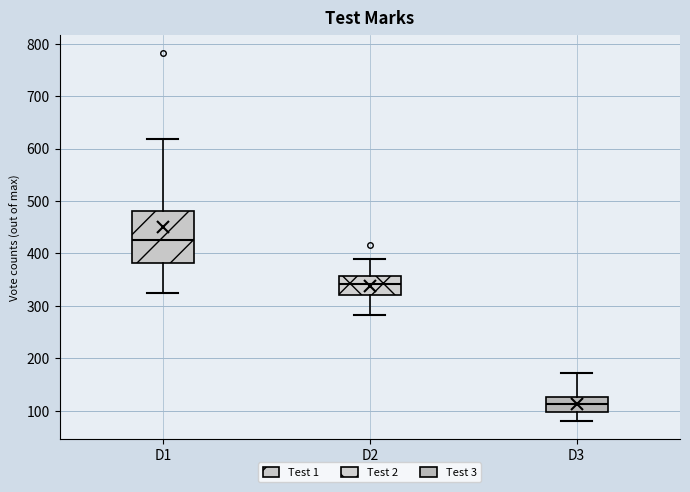

Where does the upper whisker of the box for D2 end on the y-axis? The values are not printed on the chart, so give them approximately, as read against the axis.

390